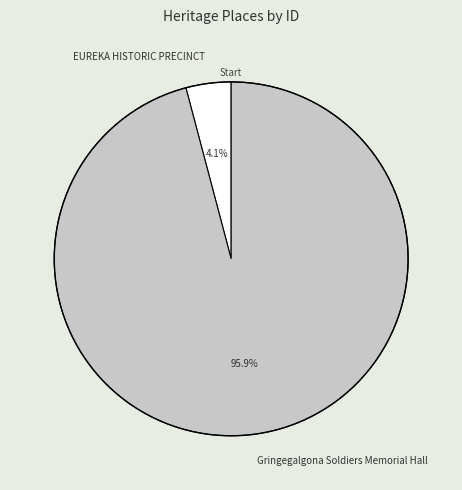

Is there a majority slice in this chart?

Yes